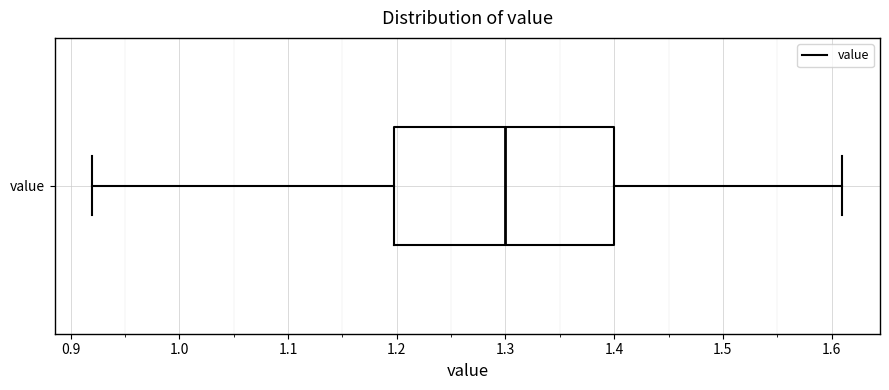

Transcribe this box plot: give where the median line is, the range the box spans, and where the two whiskers end, as read against the x-axis. The values are not printed on the chart, so give them approximately, as read against the axis.

median 1.30, box 1.20 to 1.40, whiskers 0.92 to 1.61